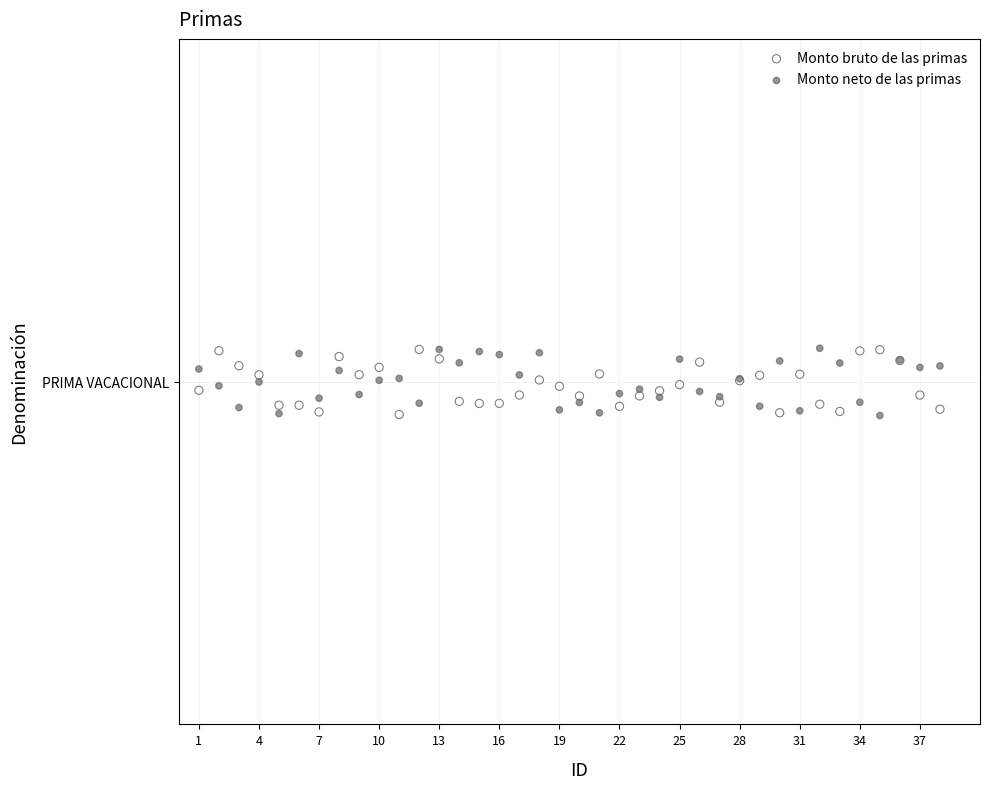

What are all the series names shown in the legend?

Monto bruto de las primas, Monto neto de las primas